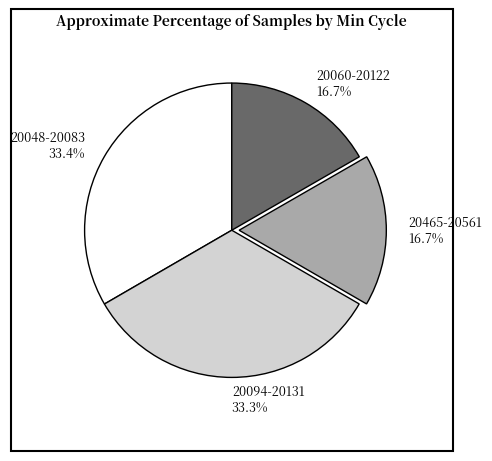

Between 20060-20122 16.7% and 20048-20083 33.4%, which is larger?

20048-20083 33.4%